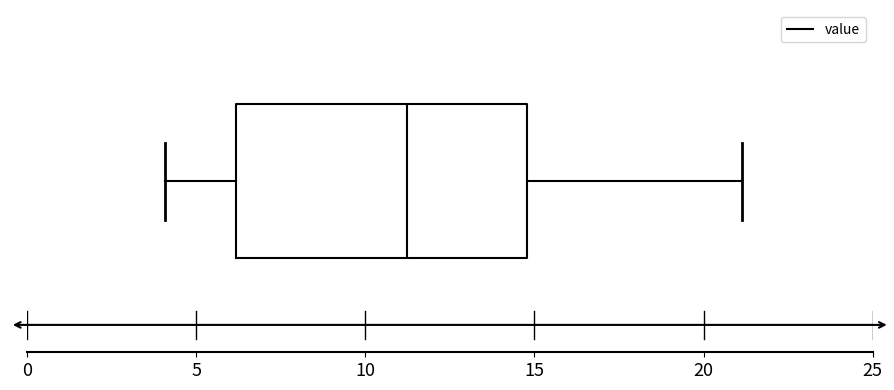

Read this box plot against the x-axis: the position of the median line, the range covered by the box, and the ends of both whiskers. The values are not printed on the chart, so give them approximately, as read against the axis.

median 11, box 6 to 15, whiskers 4 to 21